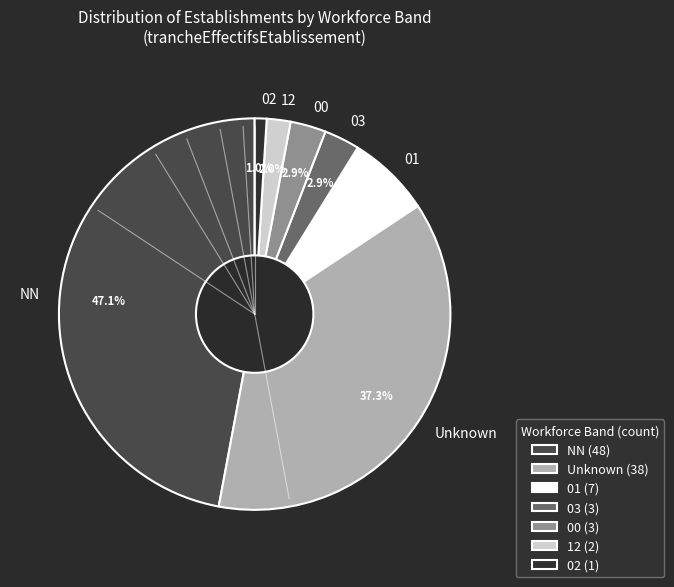

Does 12 represent more than half of the total?

No